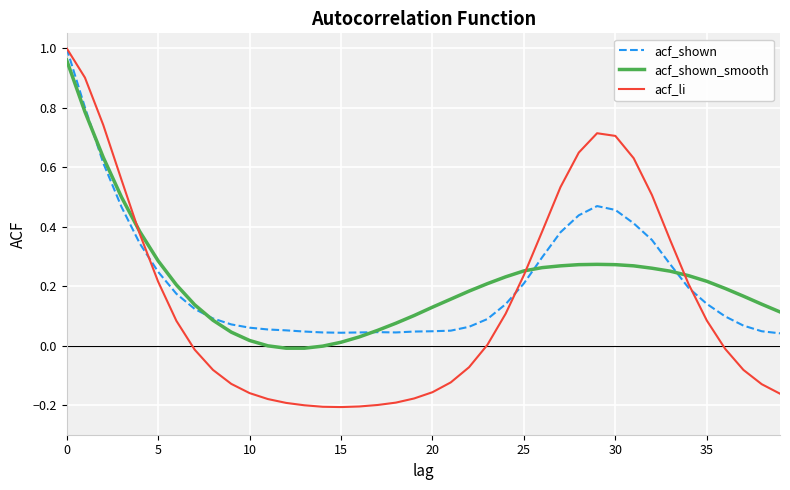

Which series has the widest spread of values?

acf_li